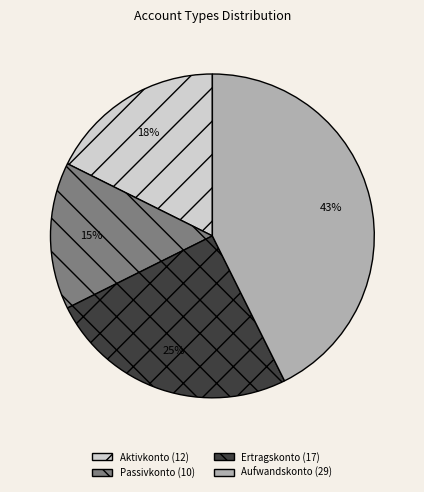

Rank the categories by value from lowest to highest.

Passivkonto, Aktivkonto, Ertragskonto, Aufwandskonto